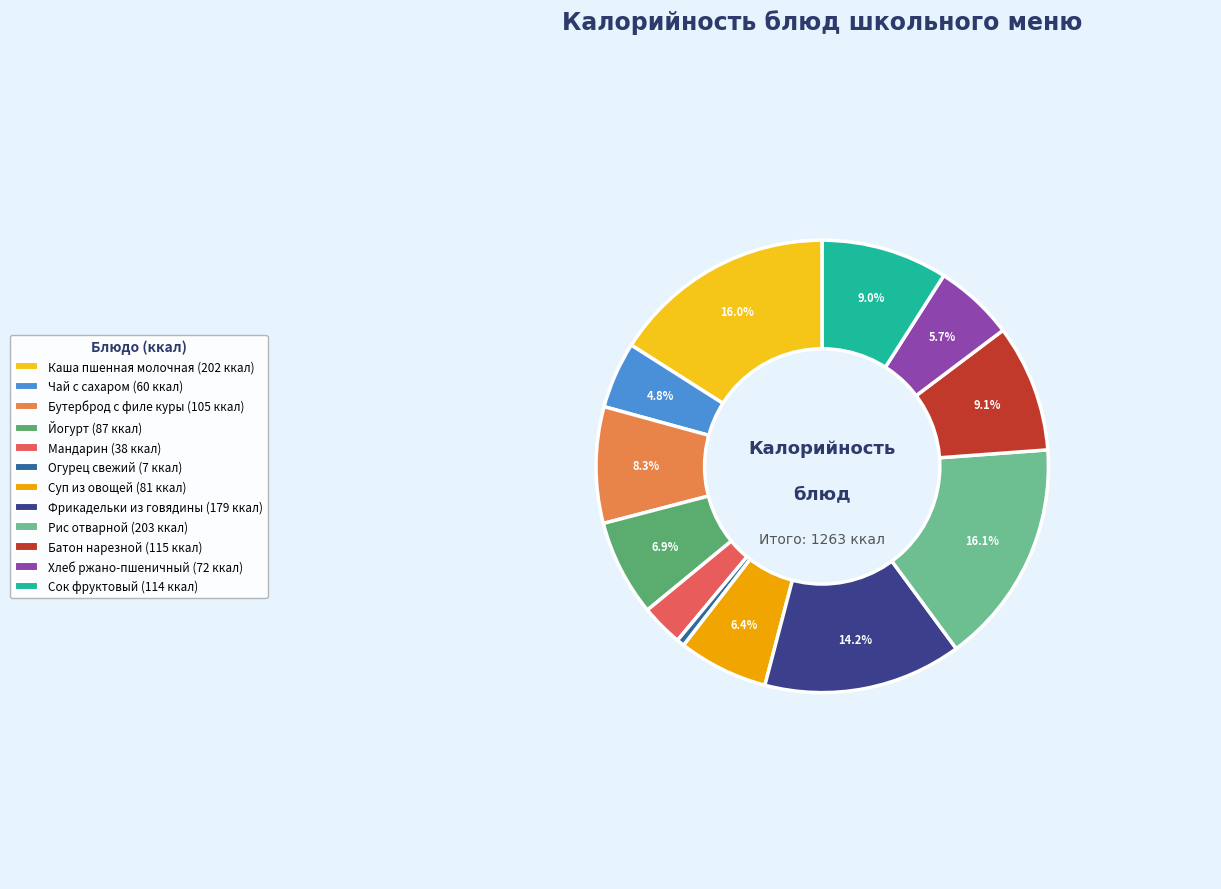

True or false: Бутерброд с филе куры accounts for 8% of the total.

True